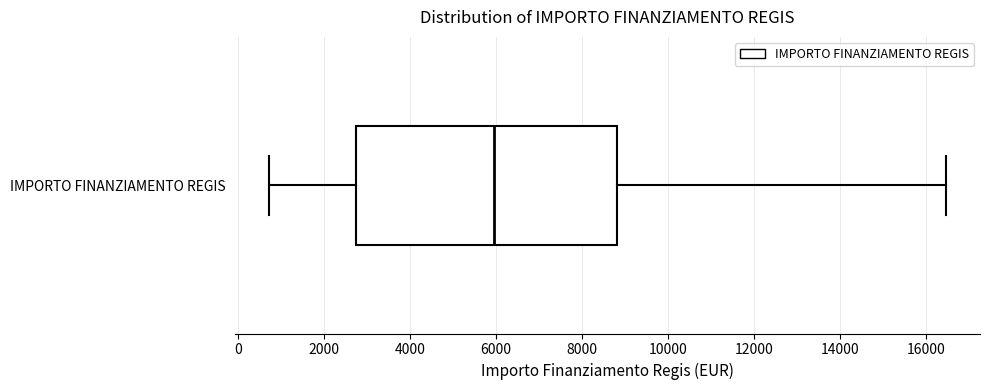

Where does the right whisker of the box for IMPORTO FINANZIAMENTO REGIS end on the x-axis? The values are not printed on the chart, so give them approximately, as read against the axis.

16400